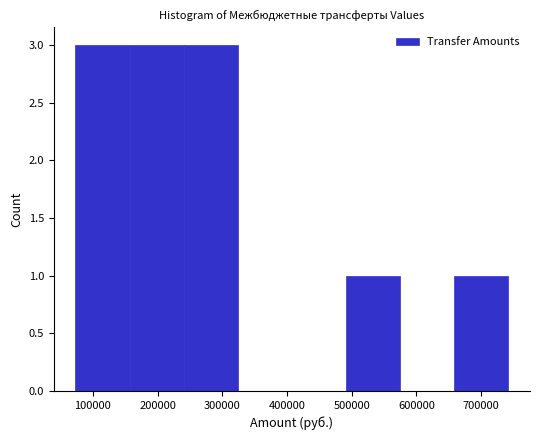

How tall is the bar that spans 240000 to 320000 on the x-axis? Neither the bar edges nor the heights are printed on the chart, so give them approximately, as read against the axes.

3